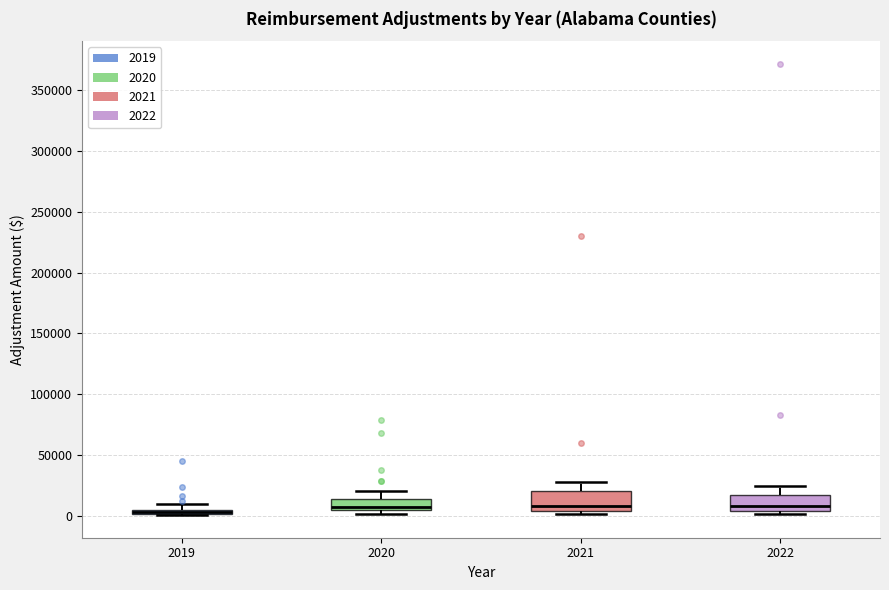

Where is the upper edge of the box at x = 2019 on the y-axis? The values are not printed on the chart, so give them approximately, as read against the axis.

5000